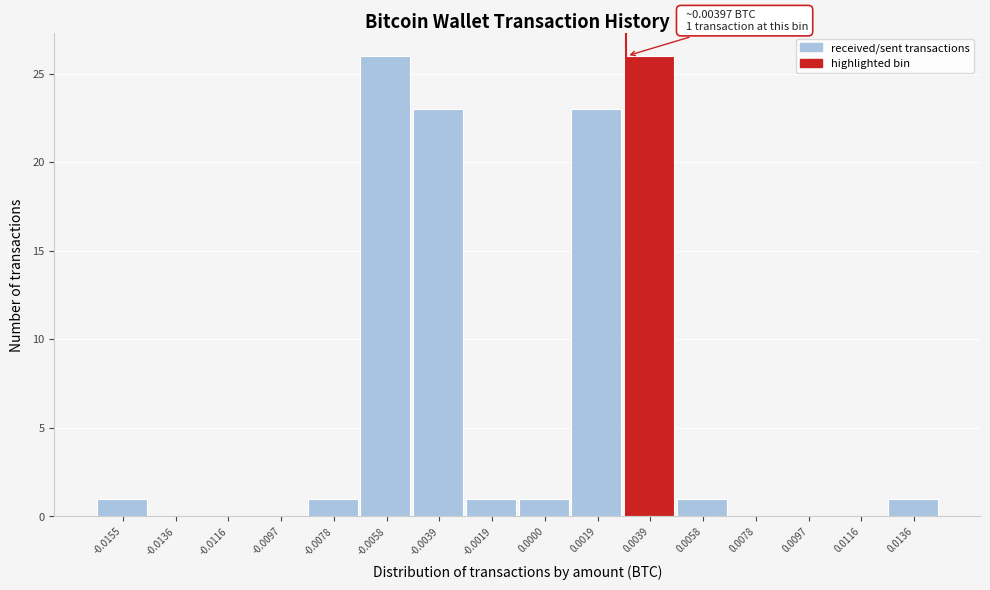

Reading right to left, what are all the values shown in this chart?

0.0136=1	0.0116=0	0.0097=0	0.0078=0	0.0058=1	0.0039=26	0.0019=23	0.0000=1	-0.0019=1	-0.0039=23	-0.0058=26	-0.0078=1	-0.0097=0	-0.0116=0	-0.0136=0	-0.0155=1